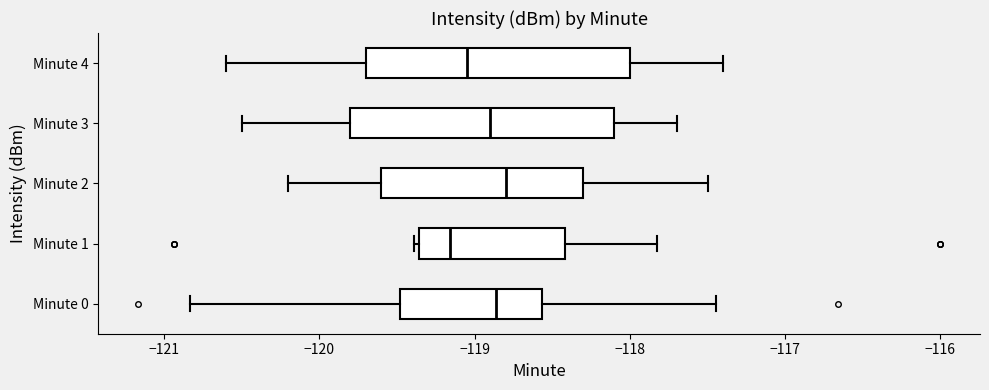

Where does the right whisker of the box for Minute 4 end on the x-axis? The values are not printed on the chart, so give them approximately, as read against the axis.

-117.4